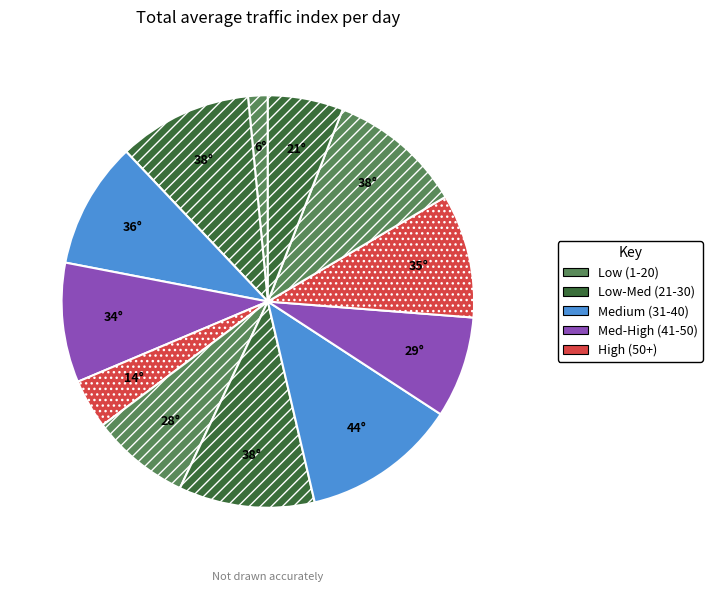

How many segments does this pie chart have?

12